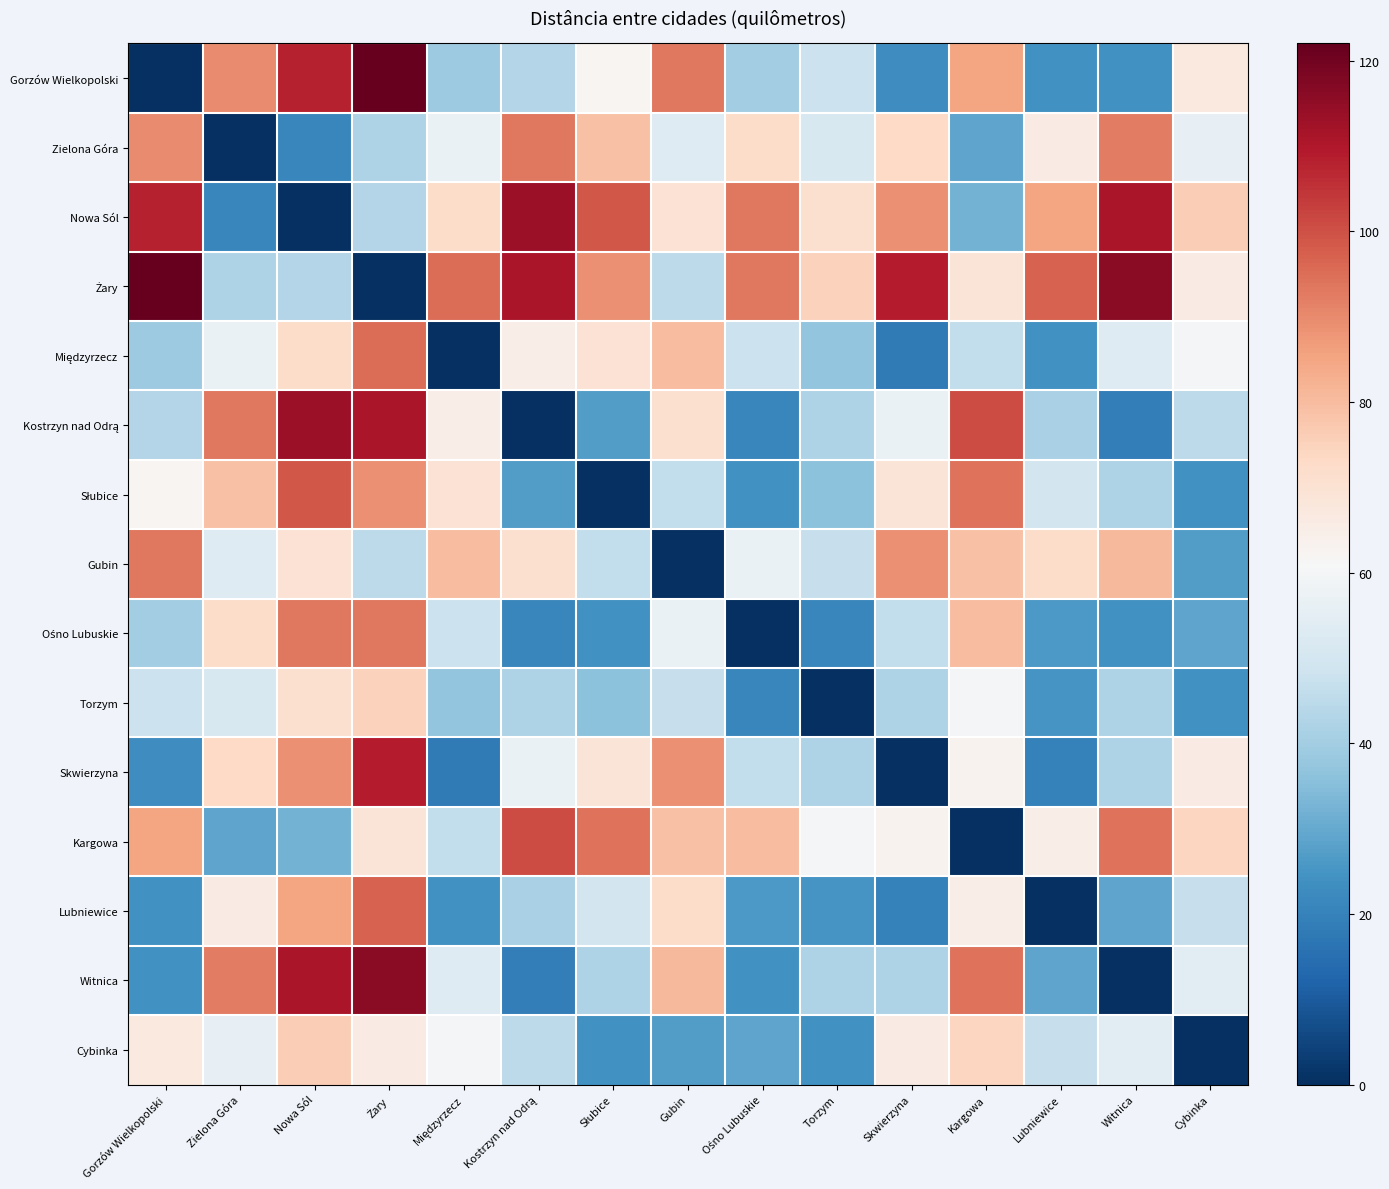

At Lubniewice, list the series in order from largest to smallest.

Żary, Nowa Sól, Gubin, Zielona Góra, Kargowa, Słubice, Cybinka, Kostrzyn nad Odrą, Witnica, Ośno Lubuskie, Torzym, Gorzów Wielkopolski, Międzyrzecz, Skwierzyna, Lubniewice